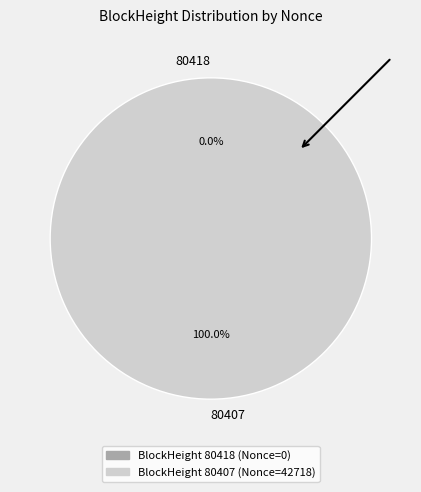

What is the change in value from 80418 to 80407?

+42718